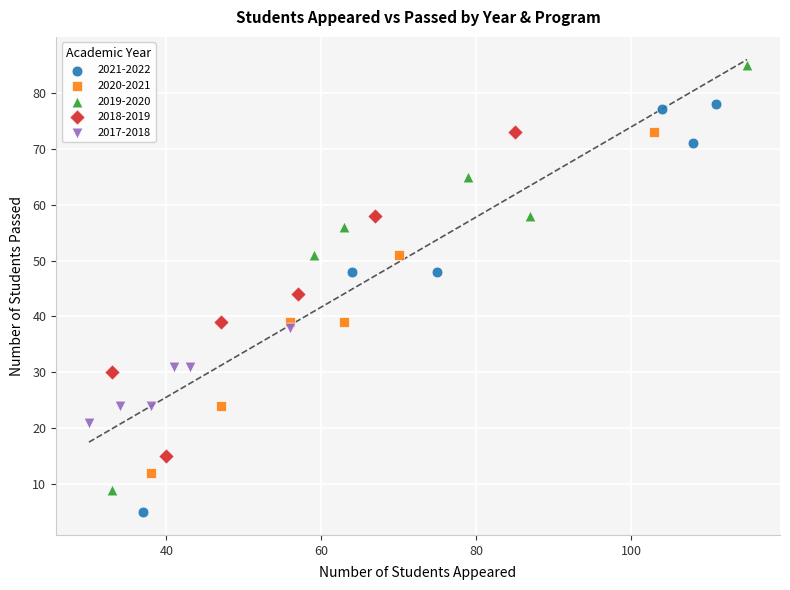

Which series contains the lowest Y value?

2021-2022